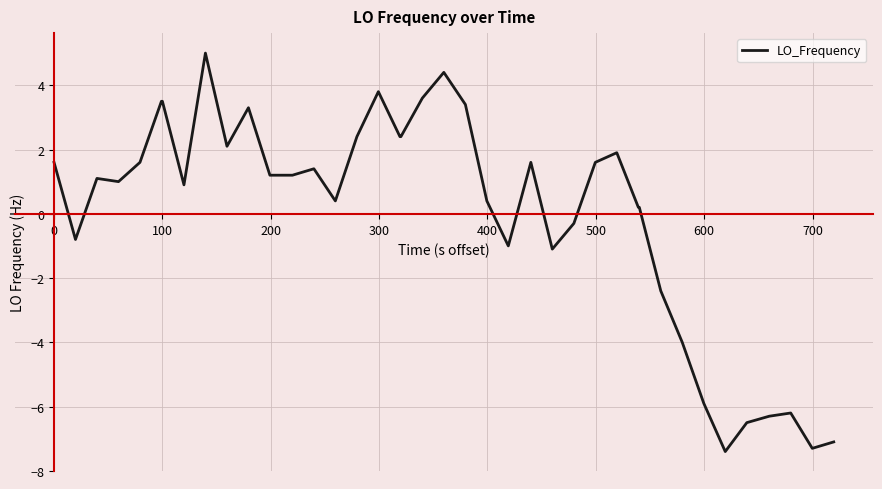

What is the maximum value shown in the chart?

5.0